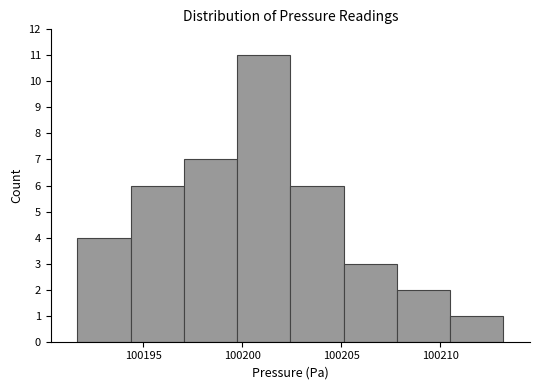

Reading left to right, list every bar in this chart as the range it spans on the x-axis followed by its height. Neither the bar edges nor the heights are printed on the chart, so give them approximately, as read against the axes.

100191.5 to 100194.5: 4
100194.5 to 100197.0: 6
100197.0 to 100199.5: 7
100199.5 to 100202.5: 11
100202.5 to 100205.0: 6
100205.0 to 100208.0: 3
100208.0 to 100210.5: 2
100210.5 to 100213.0: 1